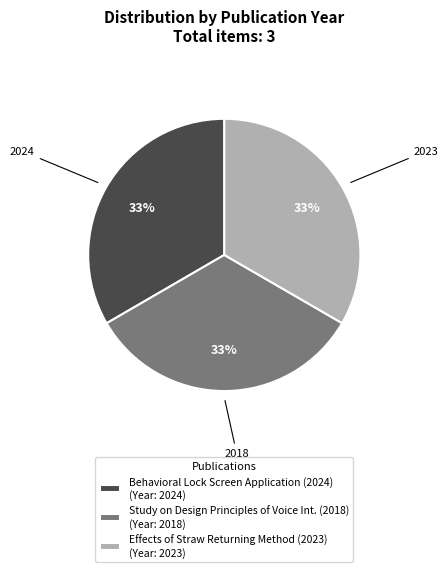

True or false: Study on Design Principles of Voice Int. (2018) (Year: 2018) accounts for 47% of the total.

False